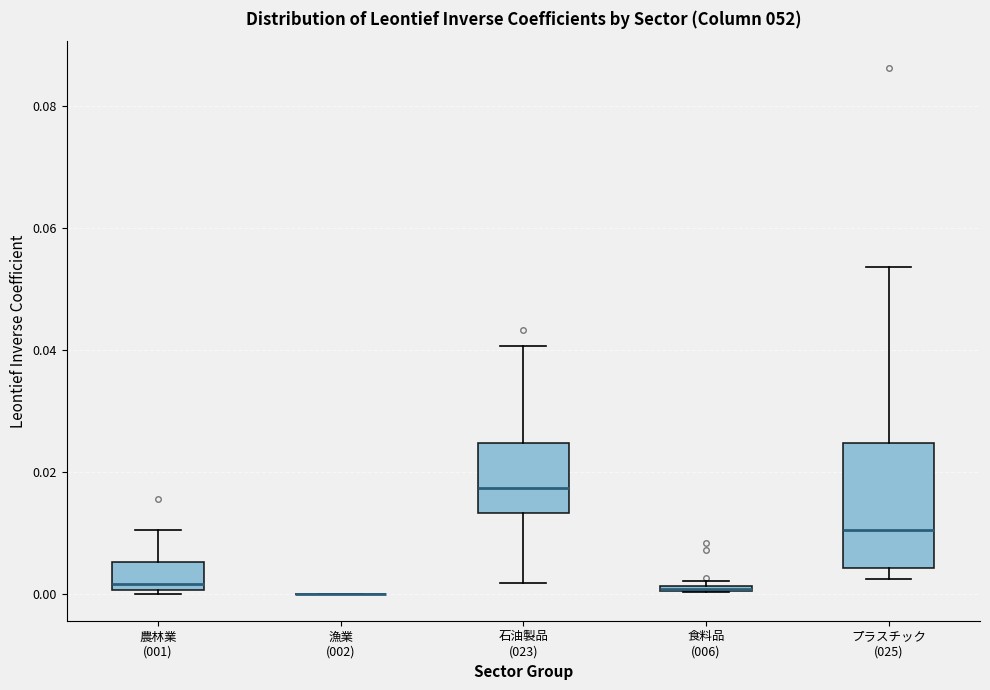

Where is the upper edge of the box for 石油製品 (023) on the y-axis? The values are not printed on the chart, so give them approximately, as read against the axis.

0.024